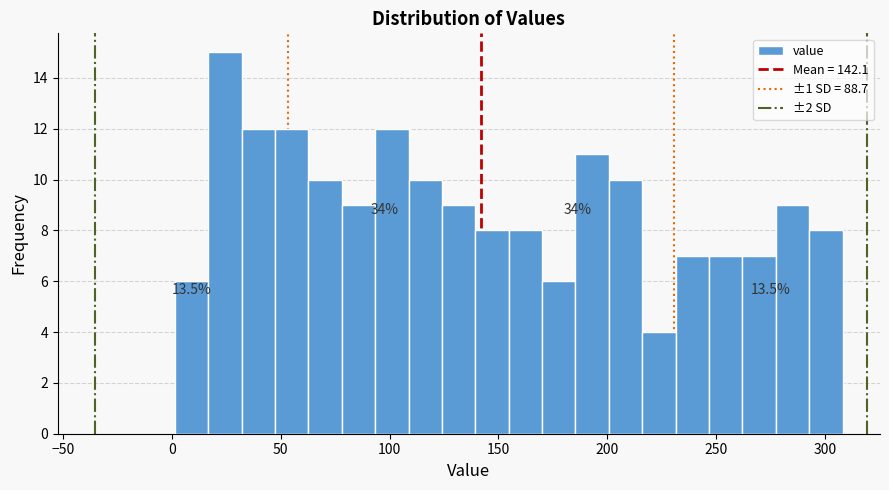

Around what value on the x-axis is the tallest bar? Give the approximate position of its centre, as read against the axis.

25